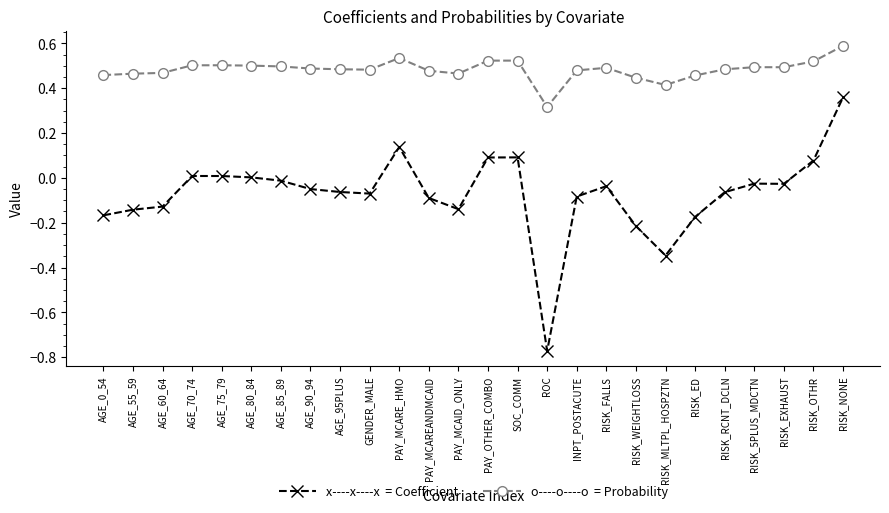

At which category is the sum across all series the highest?

RISK_NONE